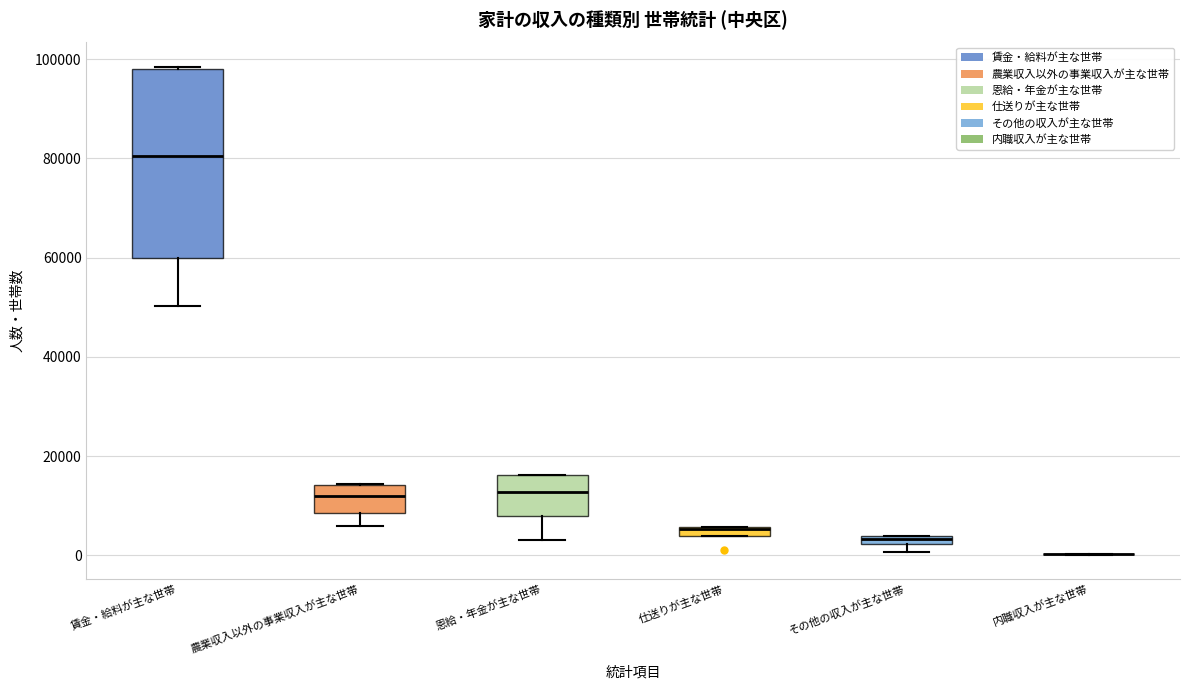

Where is the lower edge of the box for 仕送りが主な世帯 on the y-axis? The values are not printed on the chart, so give them approximately, as read against the axis.

4000